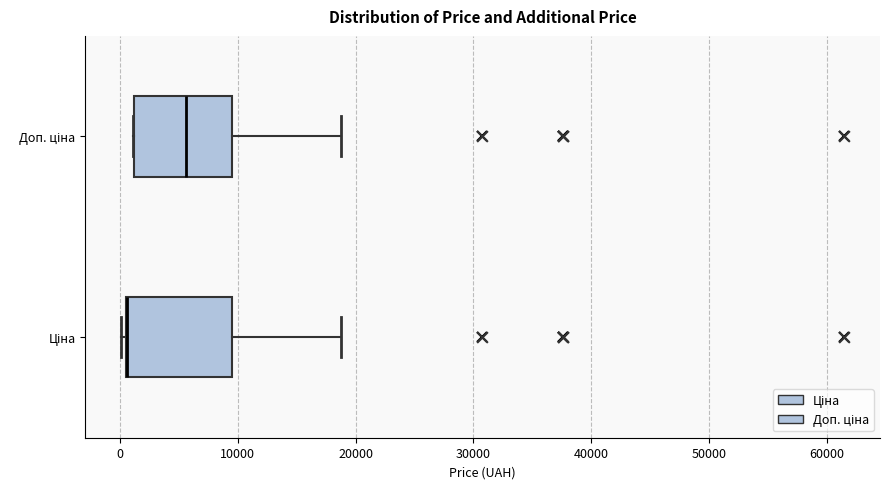

Where does the right whisker of the box for Ціна end on the x-axis? The values are not printed on the chart, so give them approximately, as read against the axis.

19000